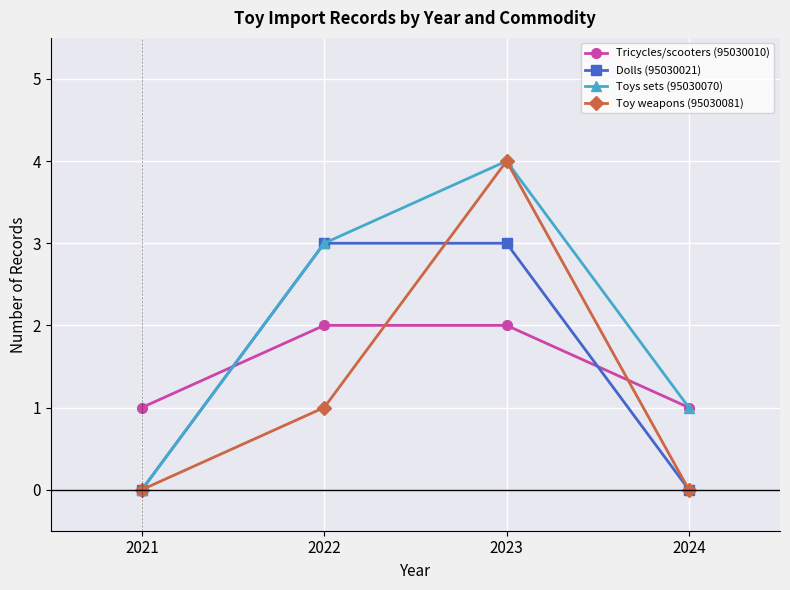

At which category is the sum across all series the highest?

2023